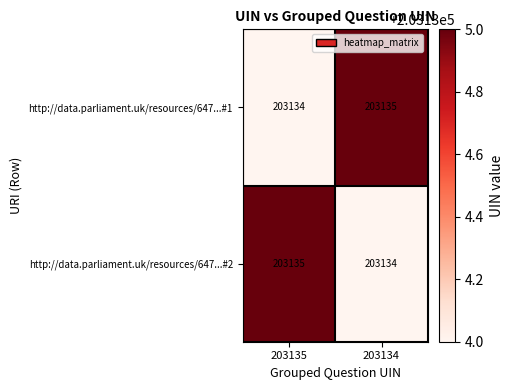

What is the sum of all http://data.parliament.uk/resources/647...#1 values?

406269